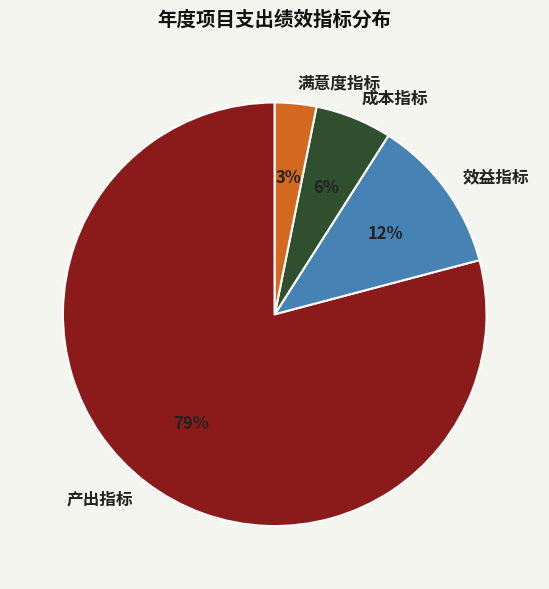

Count the number of slices in the pie.

4